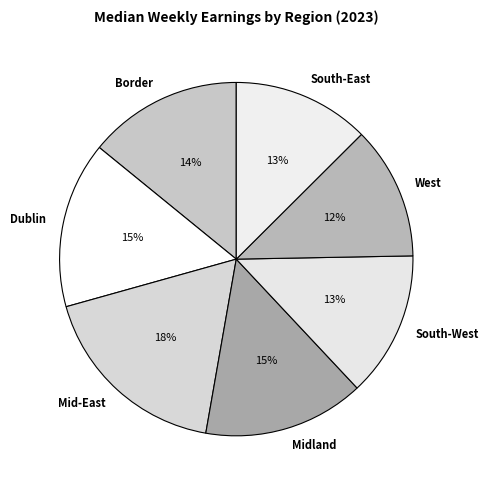

How many slices are in this pie chart?

7